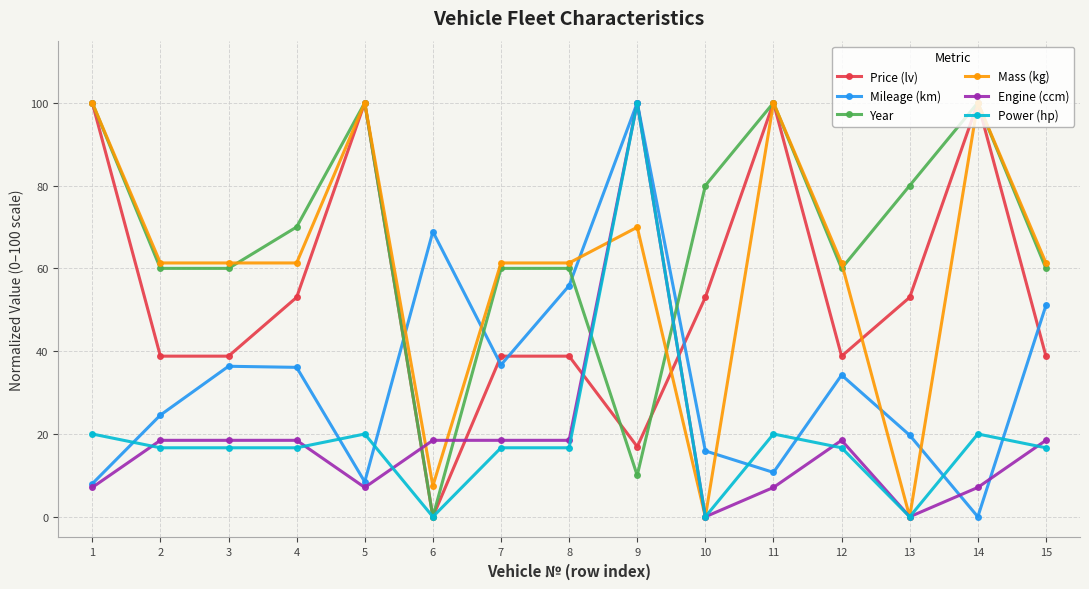

Which series changed the most between 6 and 9?

Power (hp)